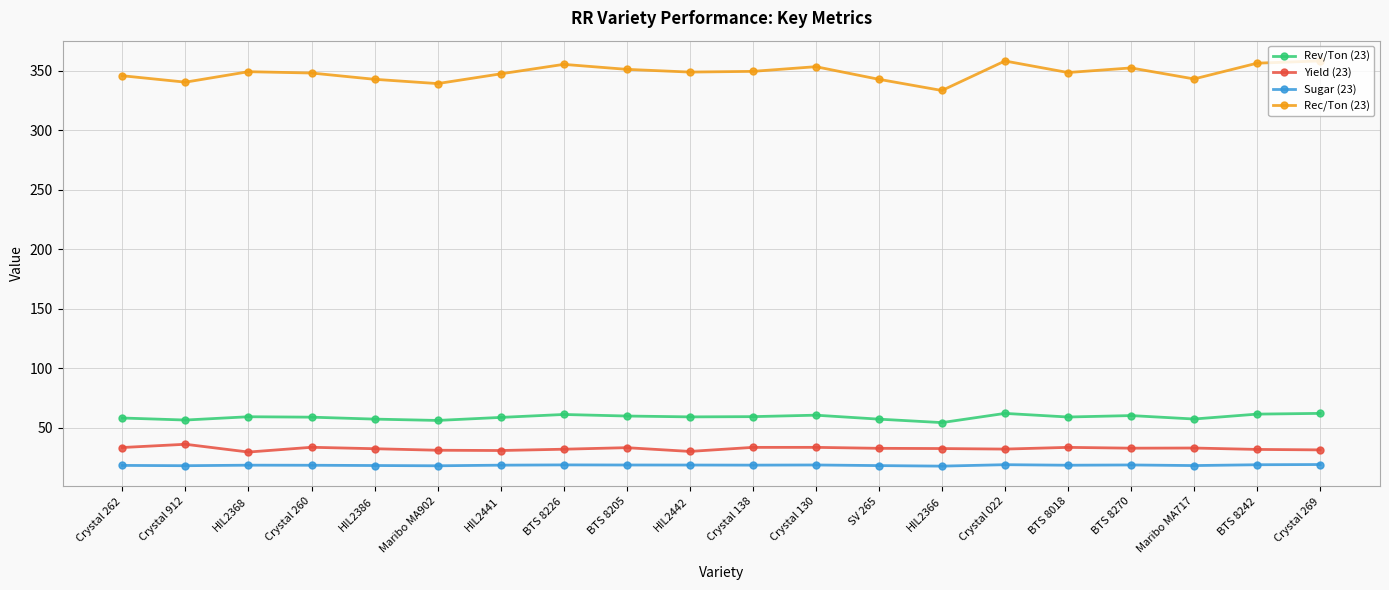

True or false: Rec/Ton (23) and Sugar (23) cross at least once.

False